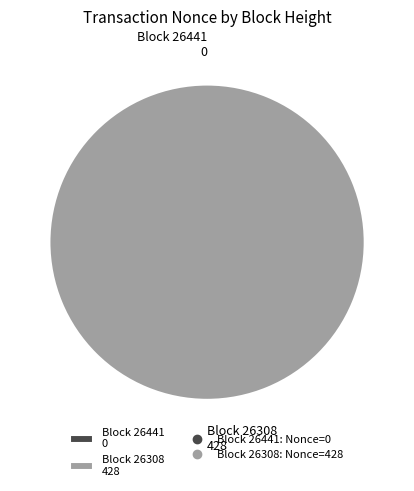

Which category has the biggest portion of the pie?

26308